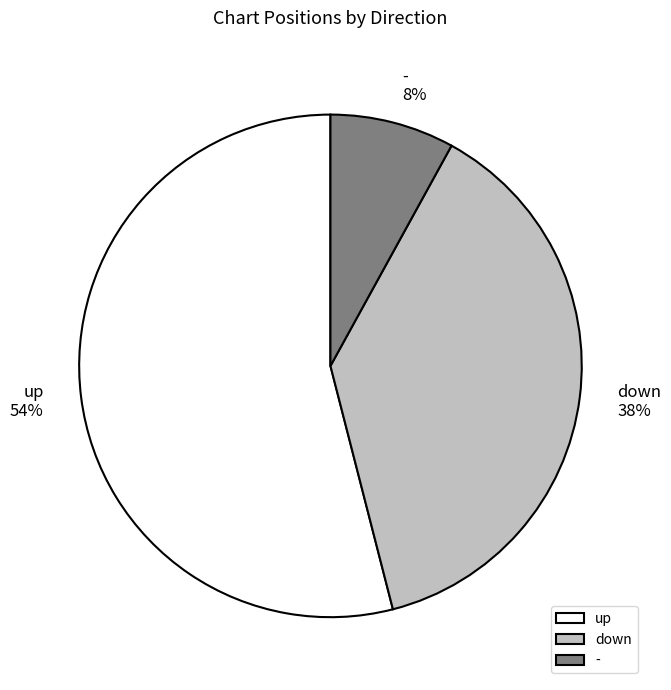

How many slices are in this pie chart?

3